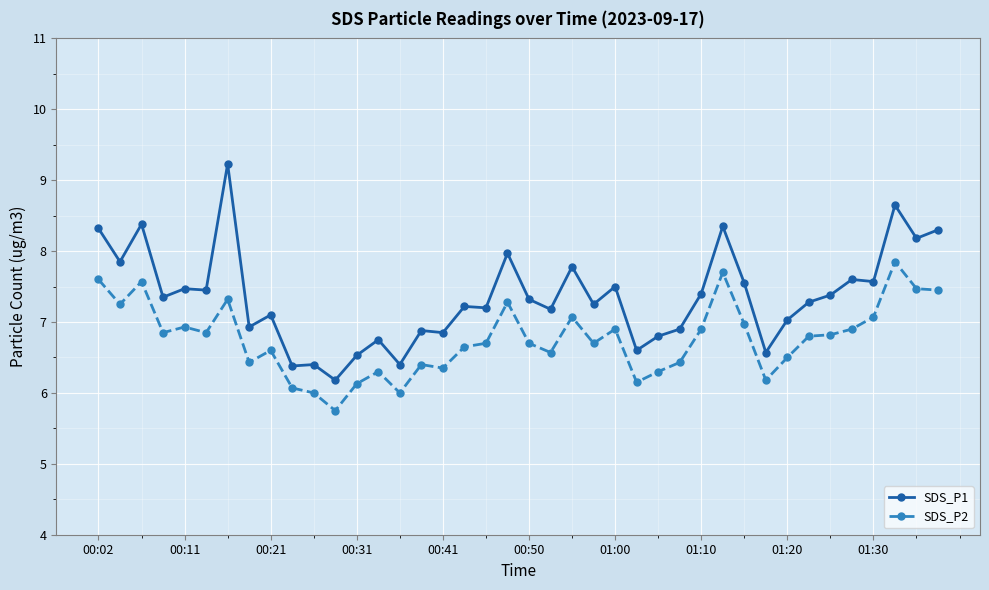

What is the difference between the maximum and minimum values in the SDS_P2 series?

2.1